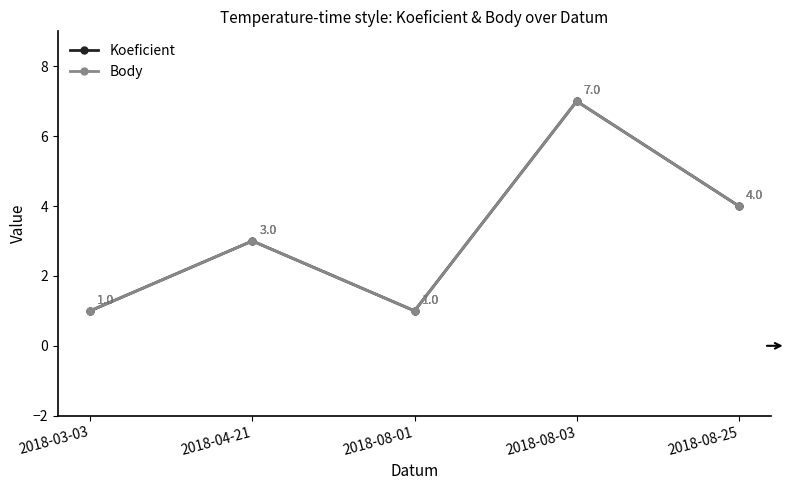

True or false: Koeficient and Body intersect in this chart.

False